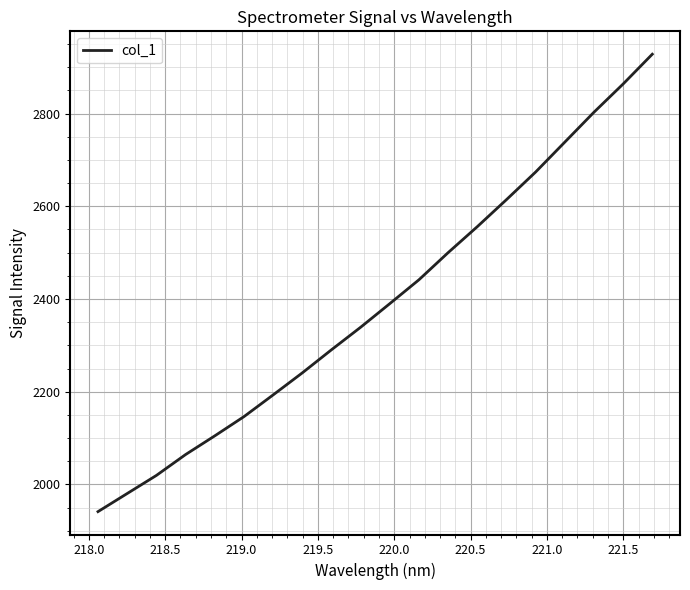

How many values exceed 2390?

10